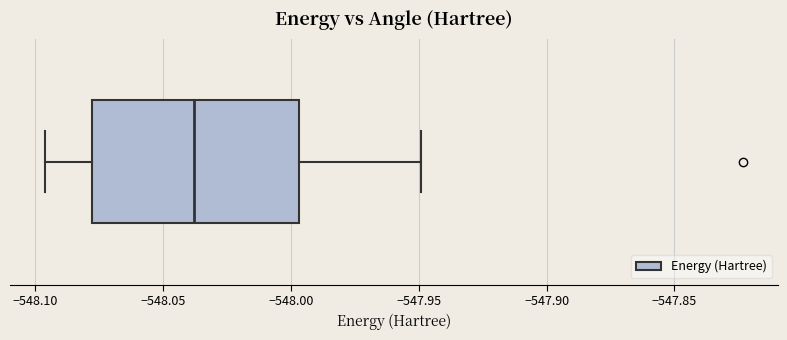

Where does the right whisker of the box end on the x-axis? The values are not printed on the chart, so give them approximately, as read against the axis.

-547.950